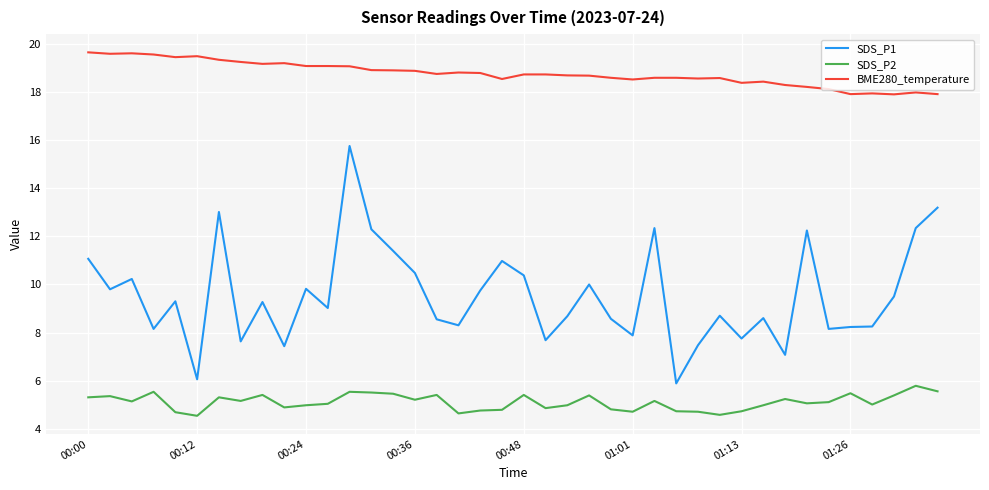

What is the average value of the BME280_temperature series?

18.8